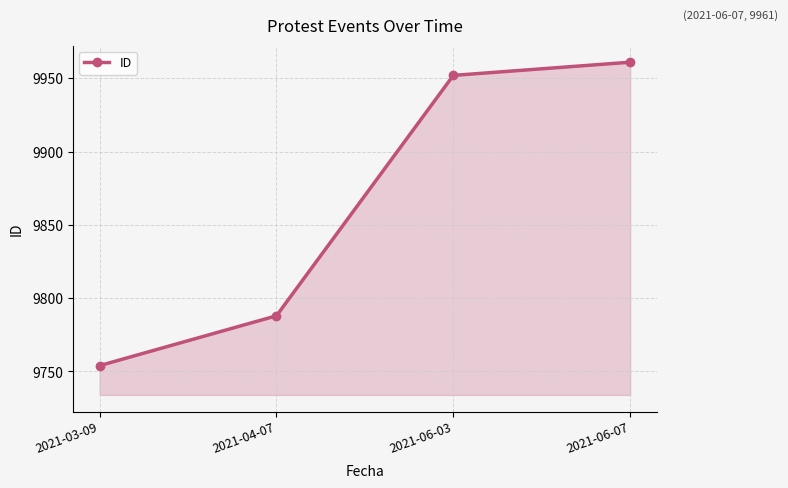

True or false: the data has more than 2 interior local peaks.

False